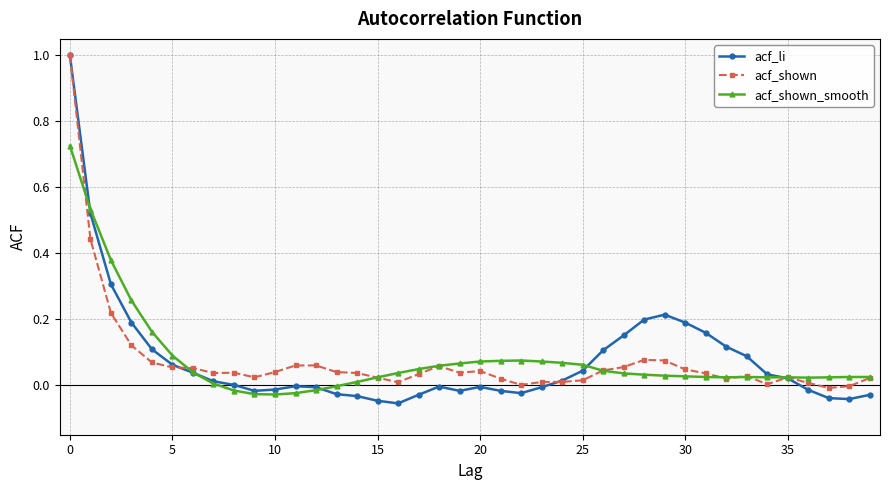

What is the difference between the second highest and minimum values in the acf_li series?

0.6